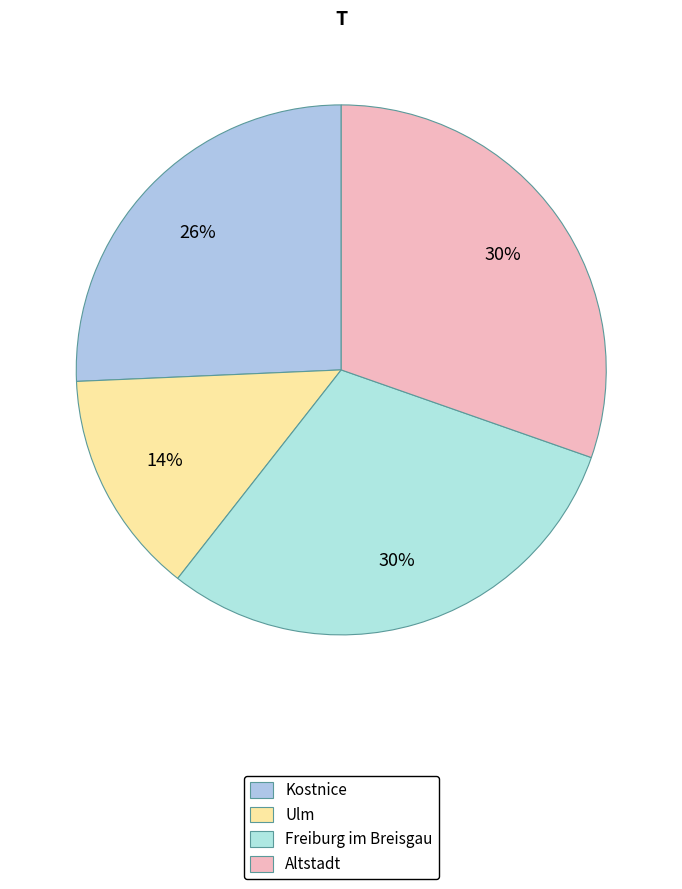

Is there any slice that represents more than half of the pie?

No